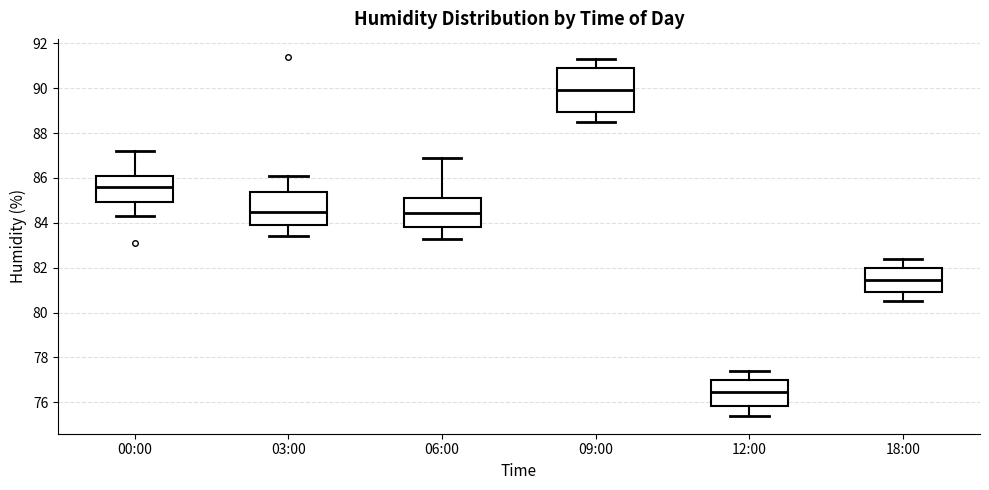

Which box's median line is the lowest?

12:00